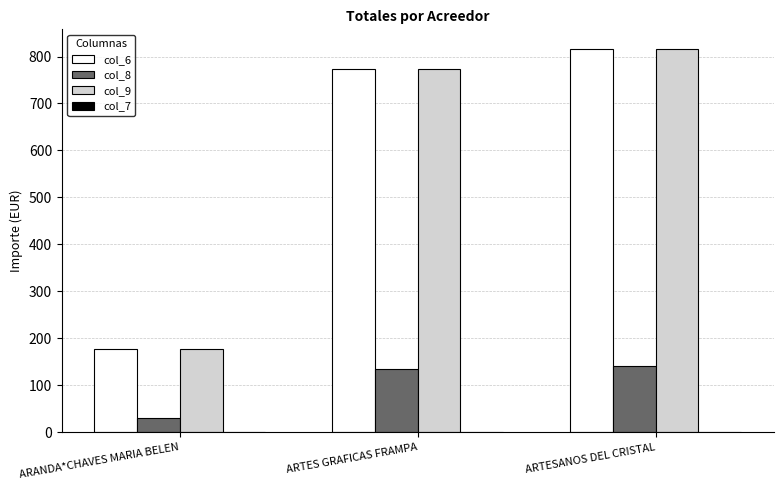

Rank the categories by col_6 value from lowest to highest.

ARANDA*CHAVES MARIA BELEN, ARTES GRAFICAS FRAMPA, ARTESANOS DEL CRISTAL